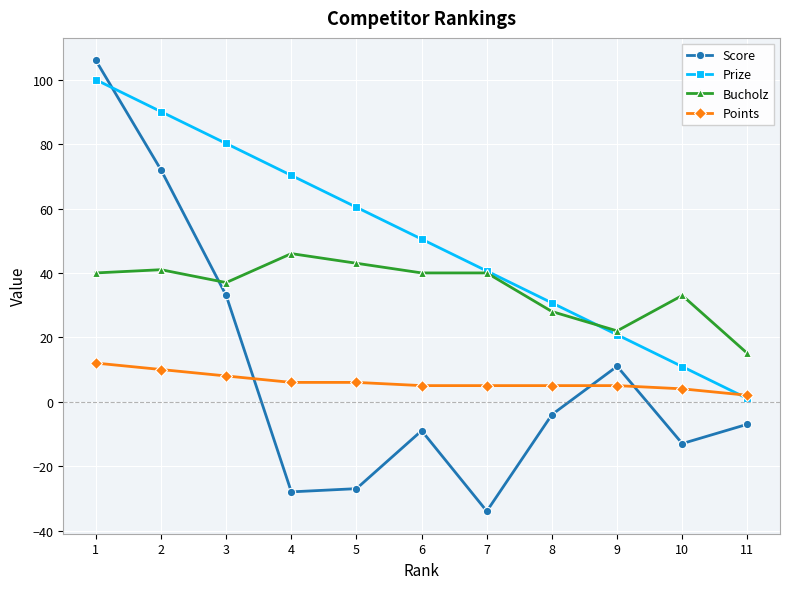

At which label does Score first exceed -7?

1